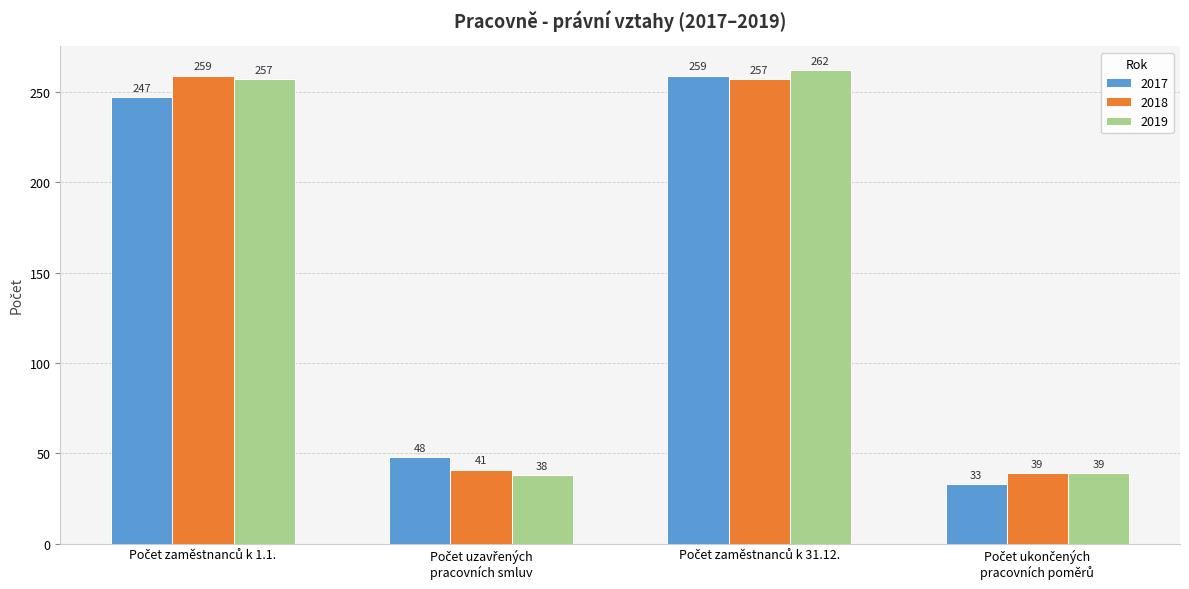

Which series has the widest spread of values?

2017